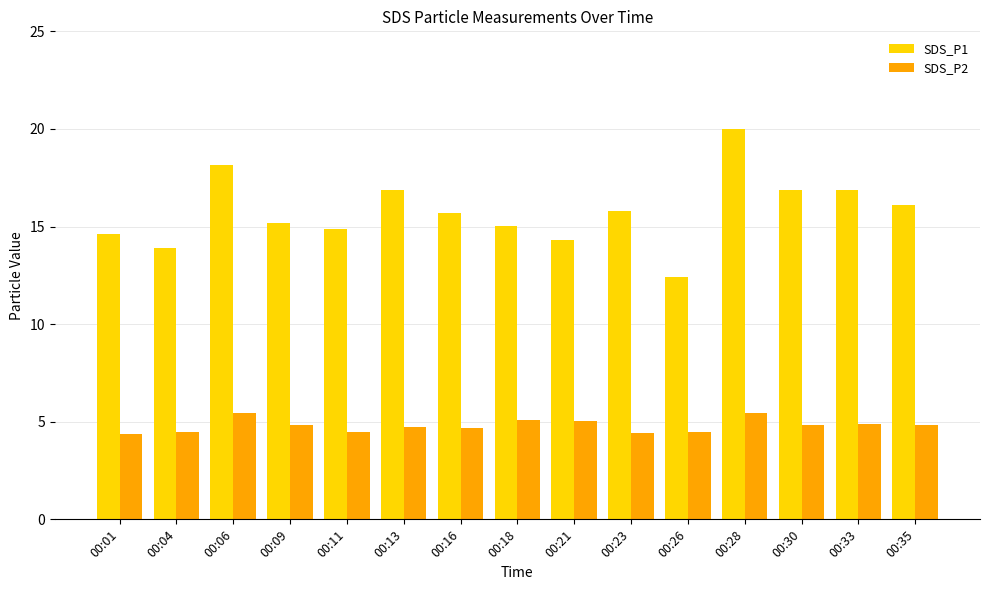

How many bars are there in each group?

2